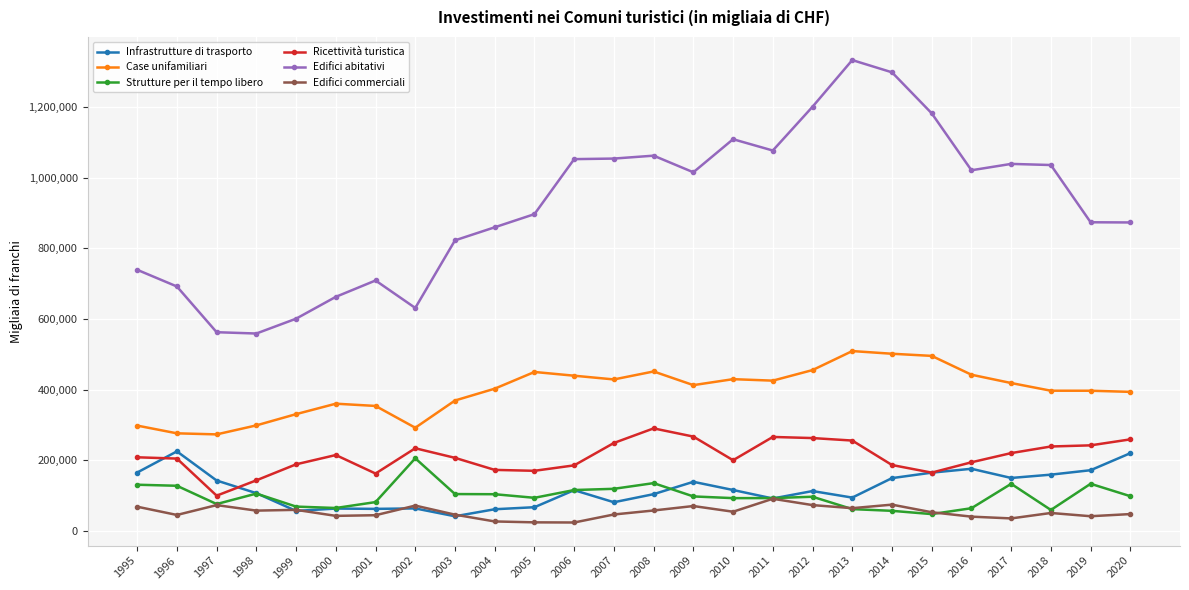

Which series changed the most between 1998 and 2008?

Edifici abitativi